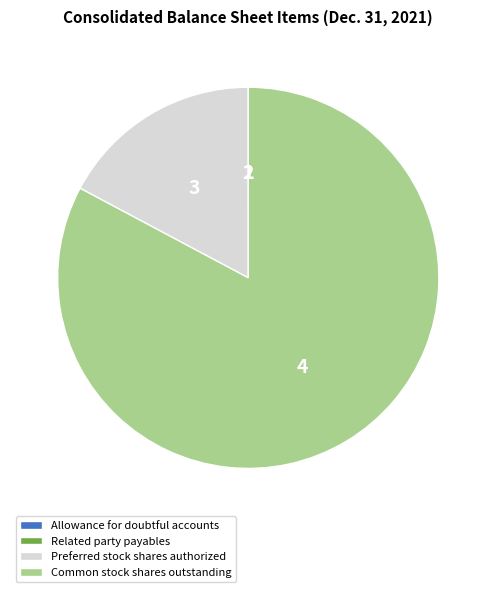

Does any single category account for the majority?

Yes